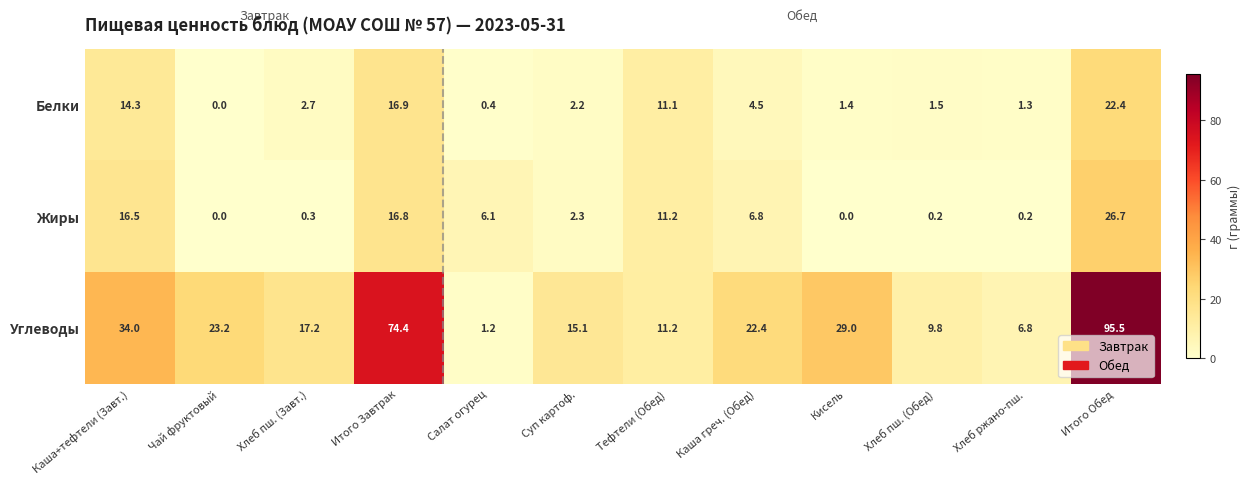

Rank the series by their maximum value, from highest to lowest.

Углеводы, Жиры, Белки